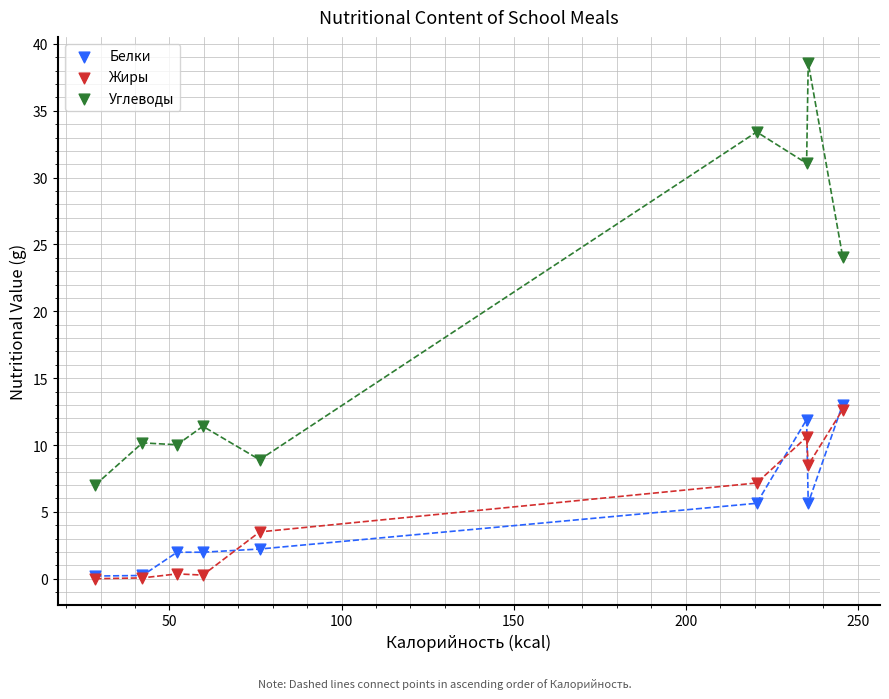

Across all series, what Y value is closest to 19?

24.1